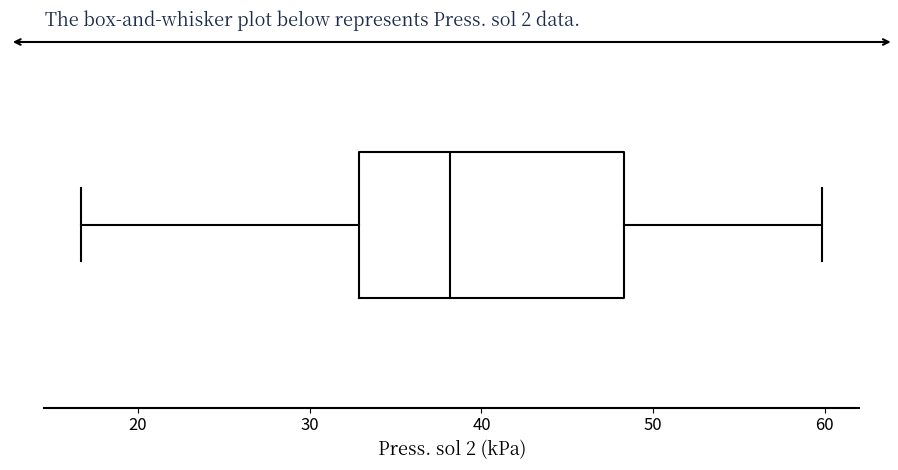

Where does the right whisker of the box end on the x-axis? The values are not printed on the chart, so give them approximately, as read against the axis.

60